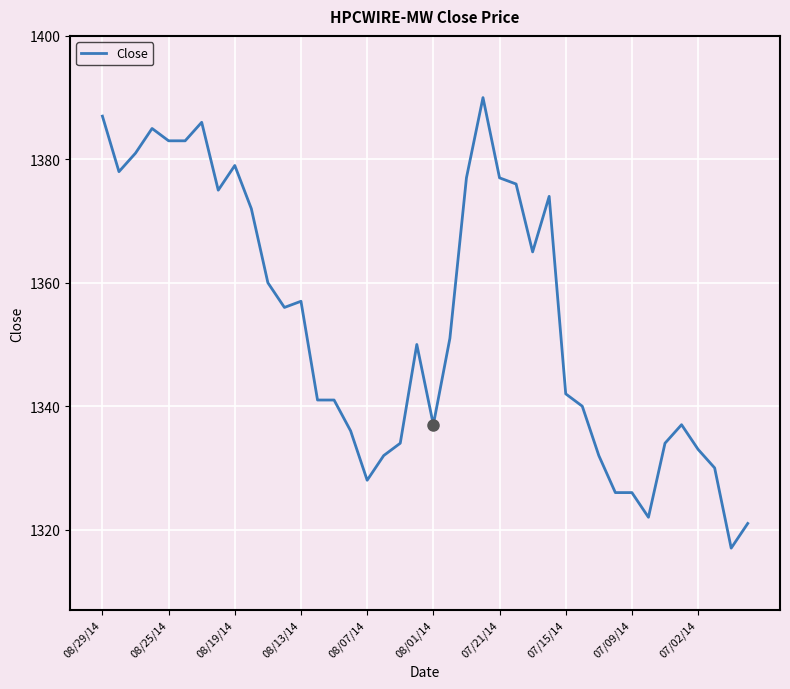

What is the smallest value displayed?

1317